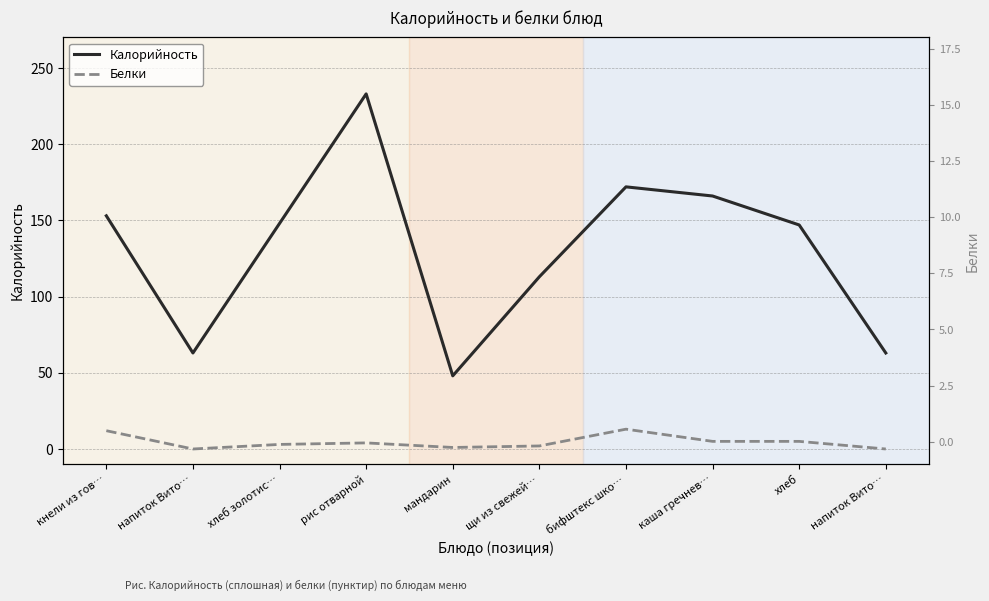

What are all the series names shown in the legend?

Калорийность, Белки